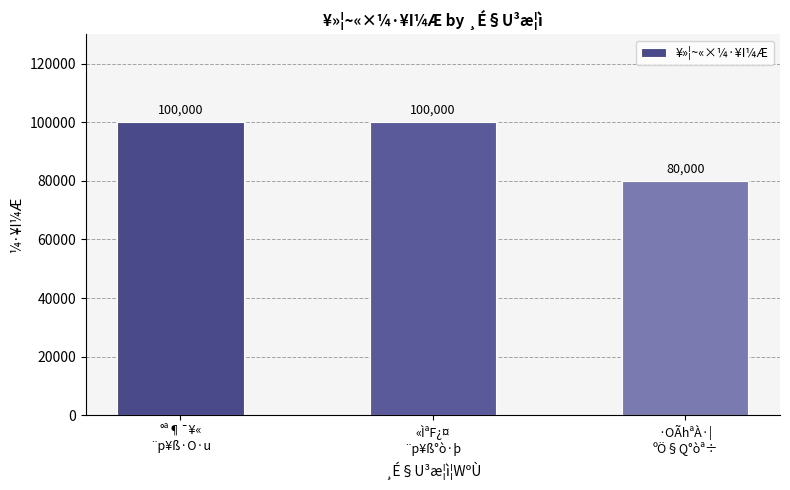

What is the average value?

93333